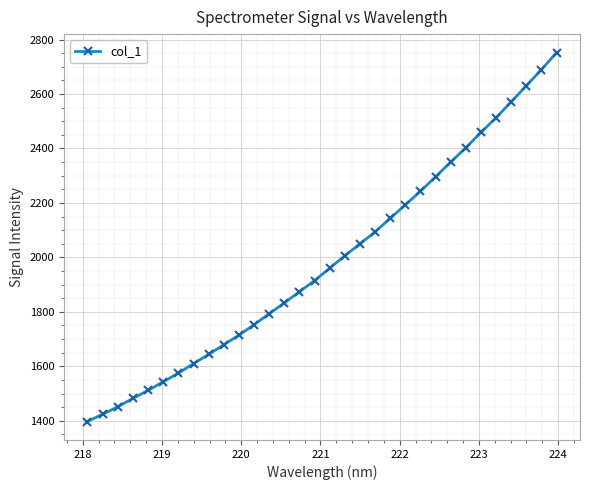

What is the sum of all values?

63554.7